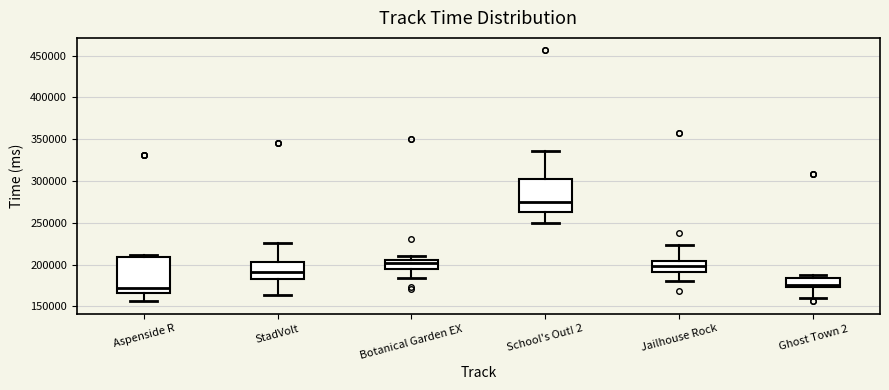

Reading left to right, transcribe this box plot: for each box, give where its median line is, the range the box spans, and where its two whiskers end, as read against the y-axis. The values are not printed on the chart, so give them approximately, as read against the axis.

Aspenside R: median 170000, box 165000 to 210000, whiskers 155000 to 210000 (just above the box's upper edge)
StadVolt: median 190000, box 185000 to 205000, whiskers 165000 to 225000
Botanical Garden EX: median 200000, box 195000 to 205000, whiskers 185000 to 210000
School's Out! 2: median 275000, box 265000 to 305000, whiskers 250000 to 335000
Jailhouse Rock: median 200000, box 190000 to 205000, whiskers 180000 to 225000
Ghost Town 2: median 175000 (just above the box's lower edge), box 175000 to 185000, whiskers 160000 to 190000